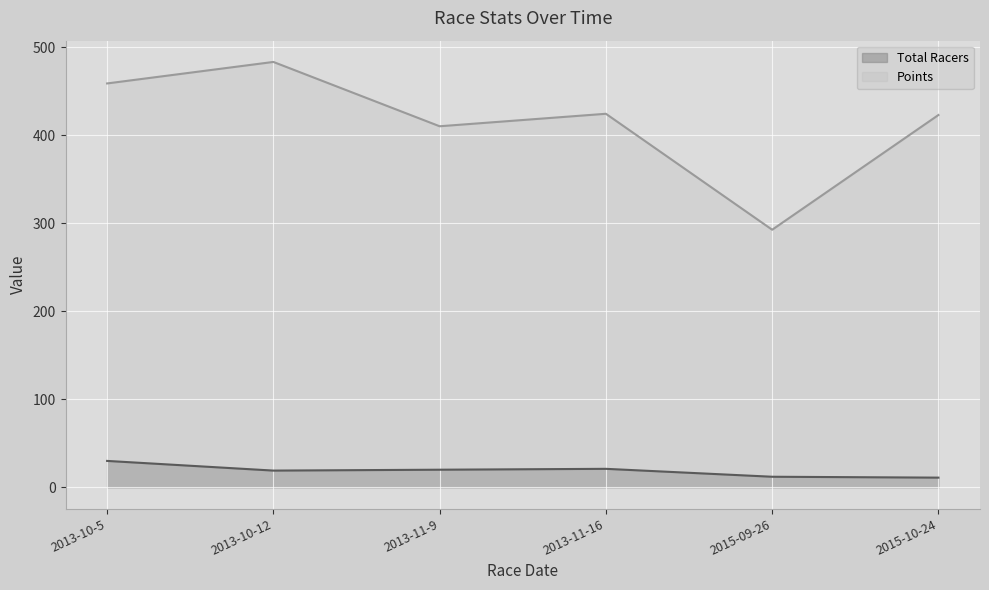

How many data points in Total Racers are less than 20?

3